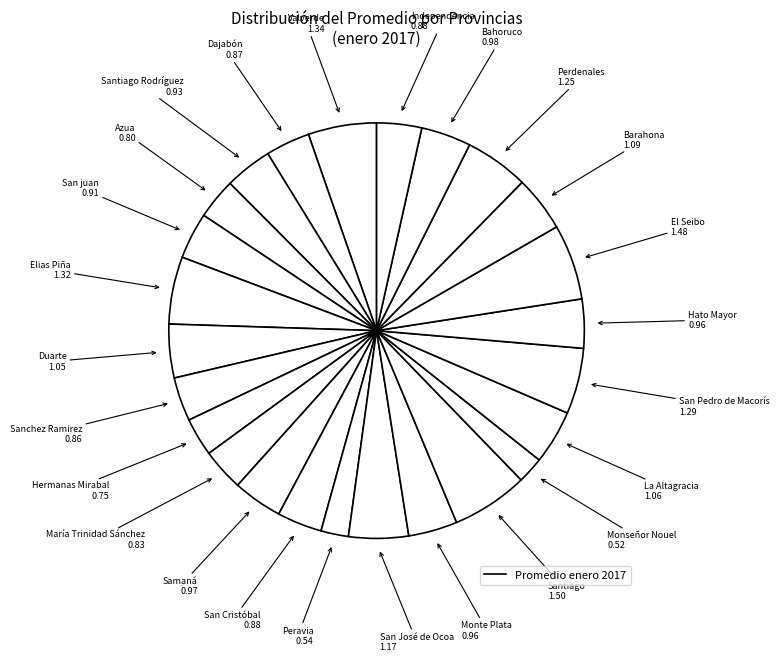

How many slices are in this pie chart?

25